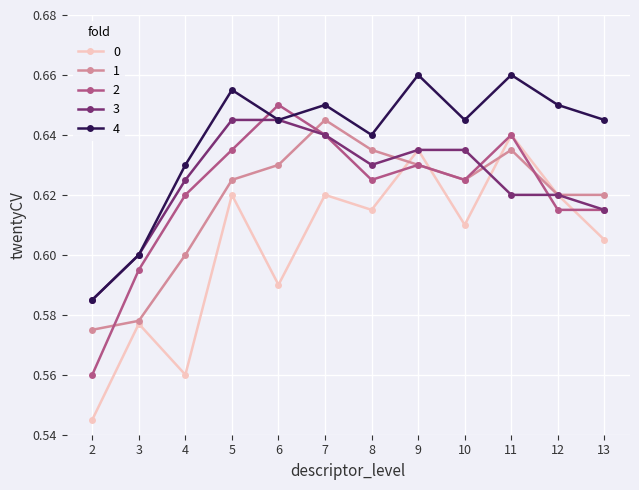

True or false: 4 and 1 cross at least once.

False